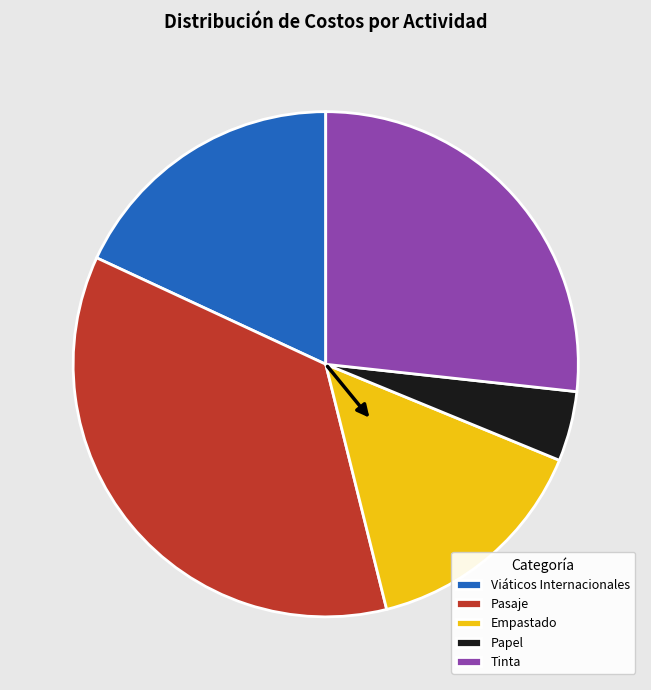

Do Empastado and Pasaje together represent more than half of the pie?

Yes